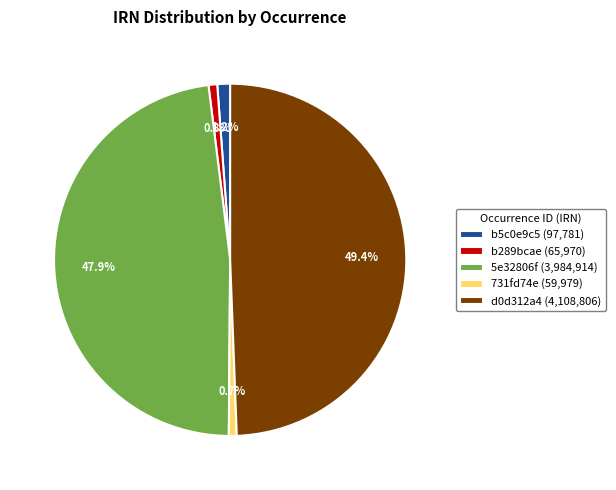

What percentage is the b289bcae slice, to the nearest percent?

1%